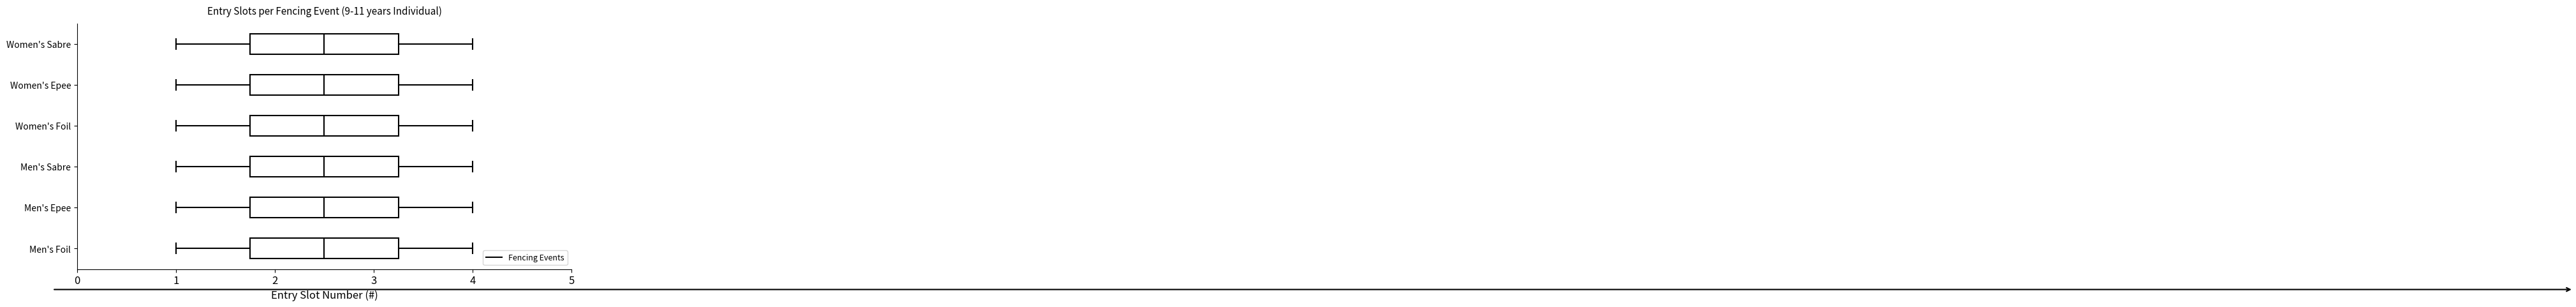

Reading bottom to top, read every box against the x-axis: the position of its median line, the range the box covers, and the ends of its whiskers. The values are not printed on the chart, so give them approximately, as read against the axis.

Men's Foil: median 2.5, box 1.8 to 3.3, whiskers 1.0 to 4.0
Men's Epee: median 2.5, box 1.8 to 3.3, whiskers 1.0 to 4.0
Men's Sabre: median 2.5, box 1.8 to 3.3, whiskers 1.0 to 4.0
Women's Foil: median 2.5, box 1.8 to 3.3, whiskers 1.0 to 4.0
Women's Epee: median 2.5, box 1.8 to 3.3, whiskers 1.0 to 4.0
Women's Sabre: median 2.5, box 1.8 to 3.3, whiskers 1.0 to 4.0